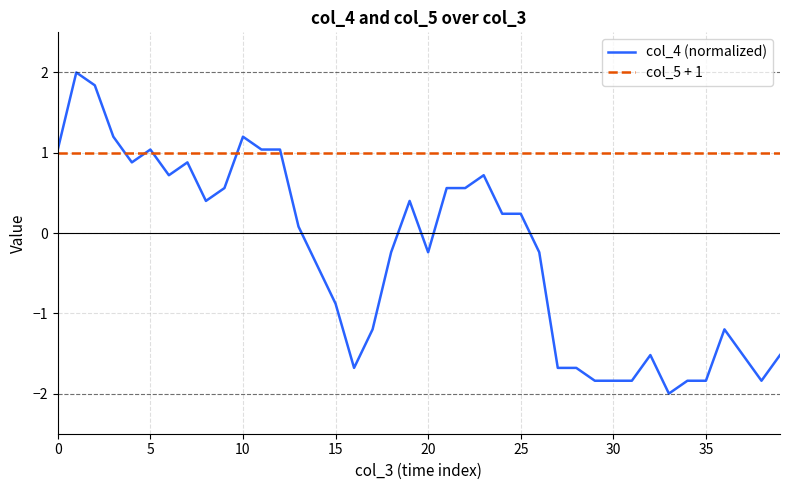

Which series has the widest spread of values?

col_4 (normalized)